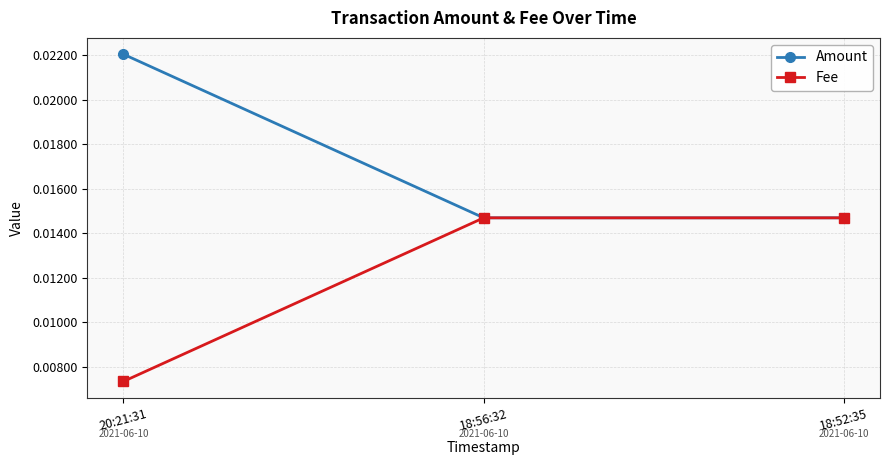

What is the label of the 3rd point from the right?

20:21:31